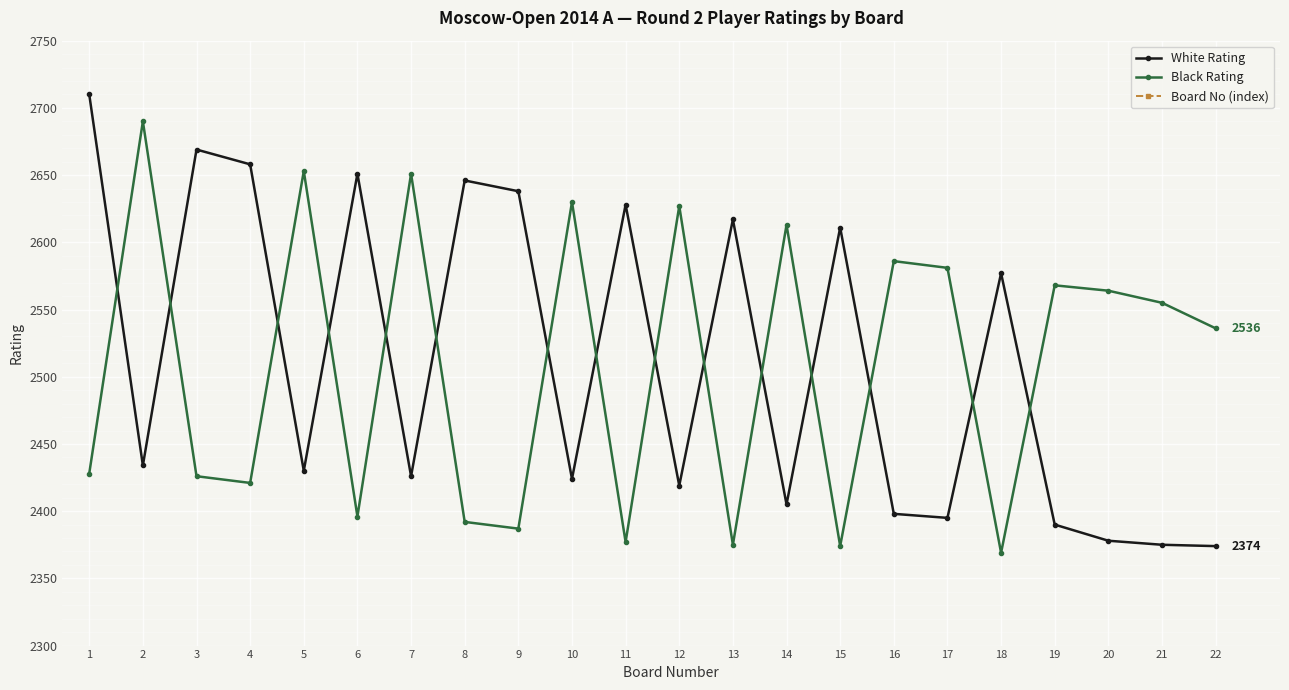

Is the value of Board No (index) at 3 greater than the value of Black Rating at 17?

No